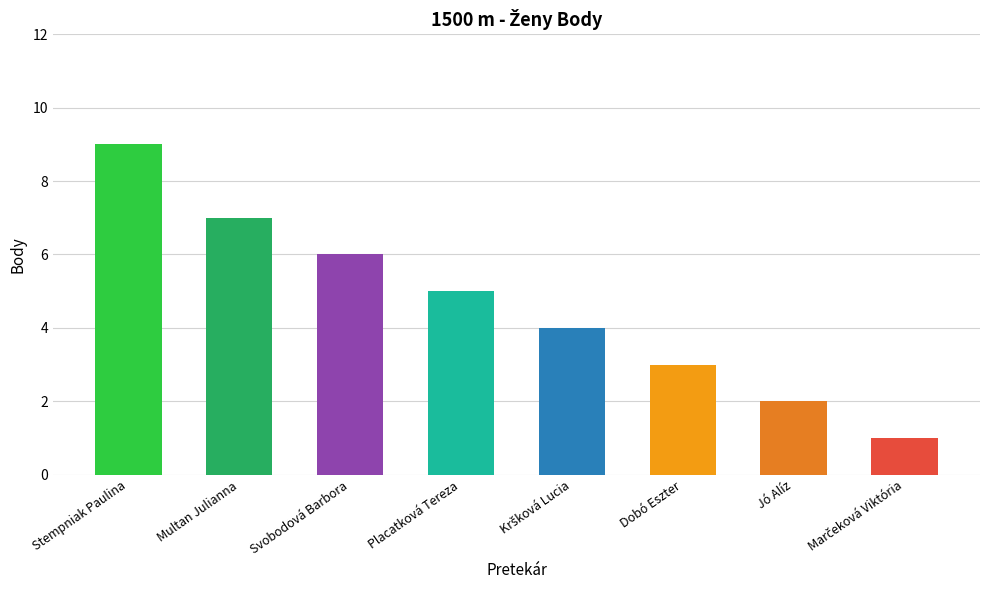

Count the number of values greater than 5.

3